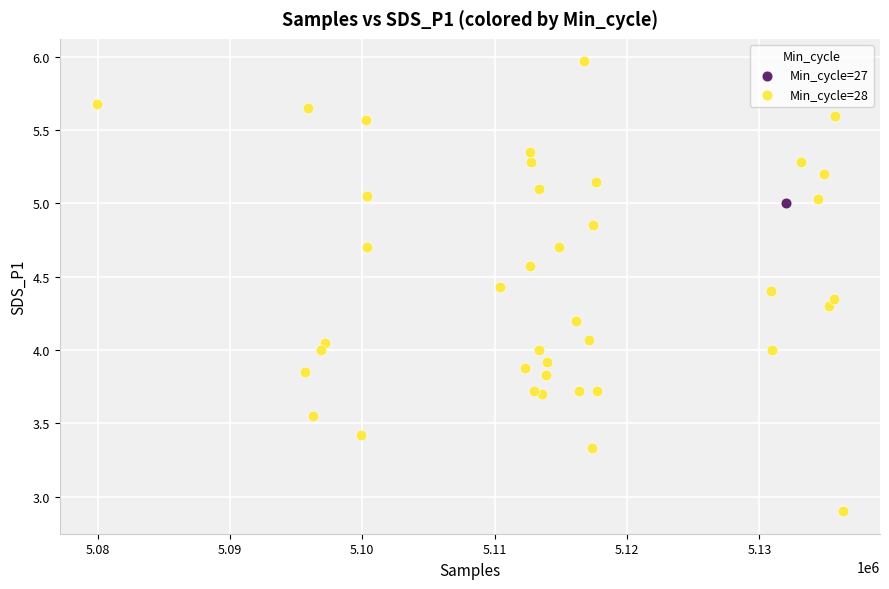

What are all the series names shown in the legend?

Min_cycle=27, Min_cycle=28